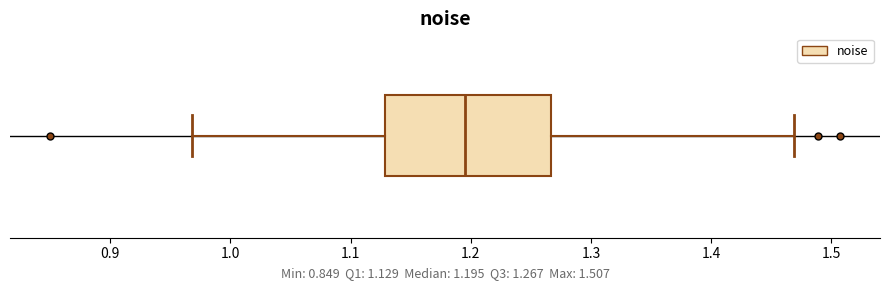

Where does the right whisker of the box end on the x-axis? The values are not printed on the chart, so give them approximately, as read against the axis.

1.47